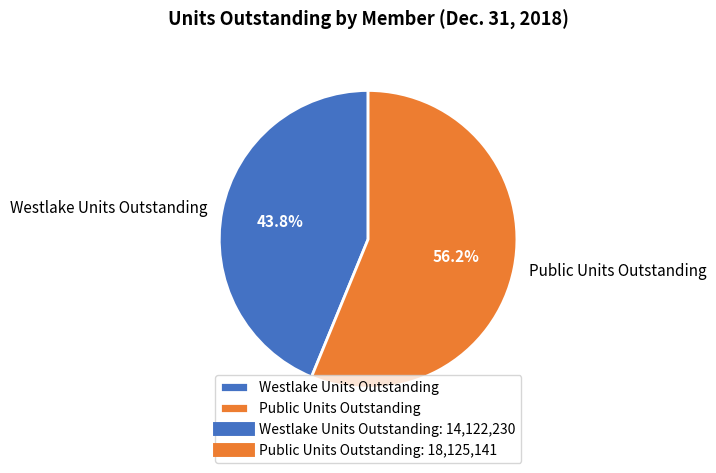

Rank the categories by value from lowest to highest.

Westlake Units Outstanding, Public Units Outstanding